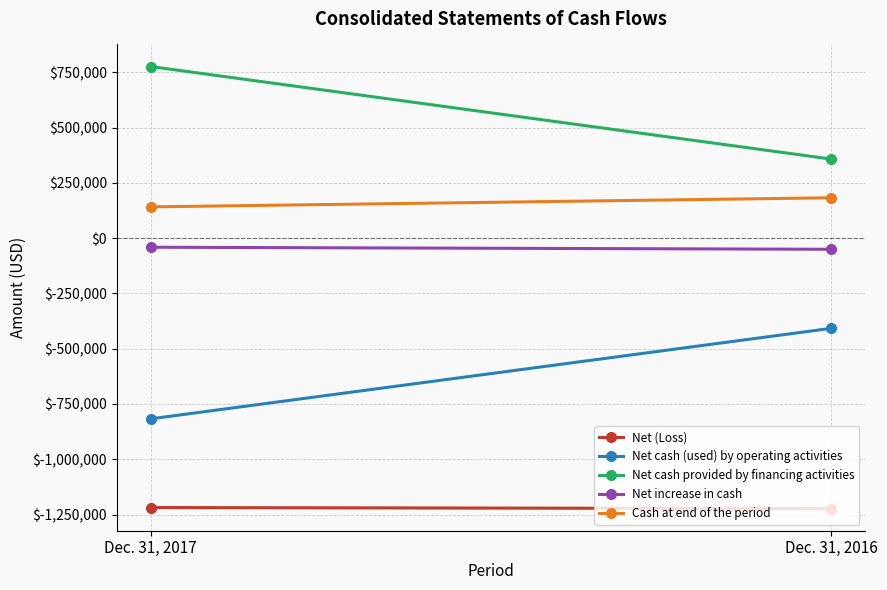

Reading left to right, transcribe all the data shown in this chart.

Net (Loss): -1218449	-1223293
Net cash (used) by operating activities: -817216	-407914
Net cash provided by financing activities: 776034	357491
Net increase in cash: -41182	-50423
Cash at end of the period: 141379	182561